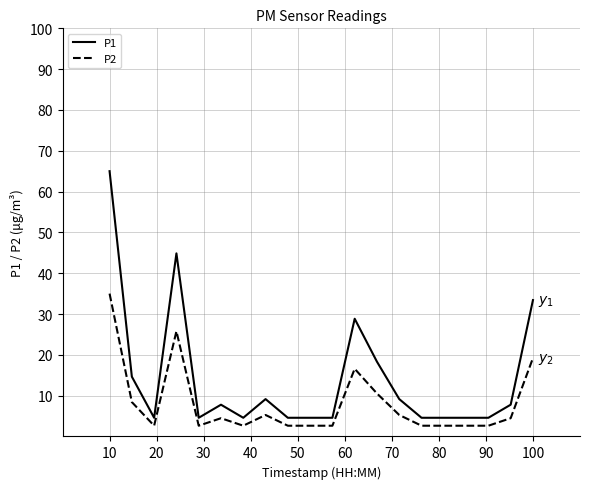

True or false: P1 has more than 2 points higher than both neighbors.

True